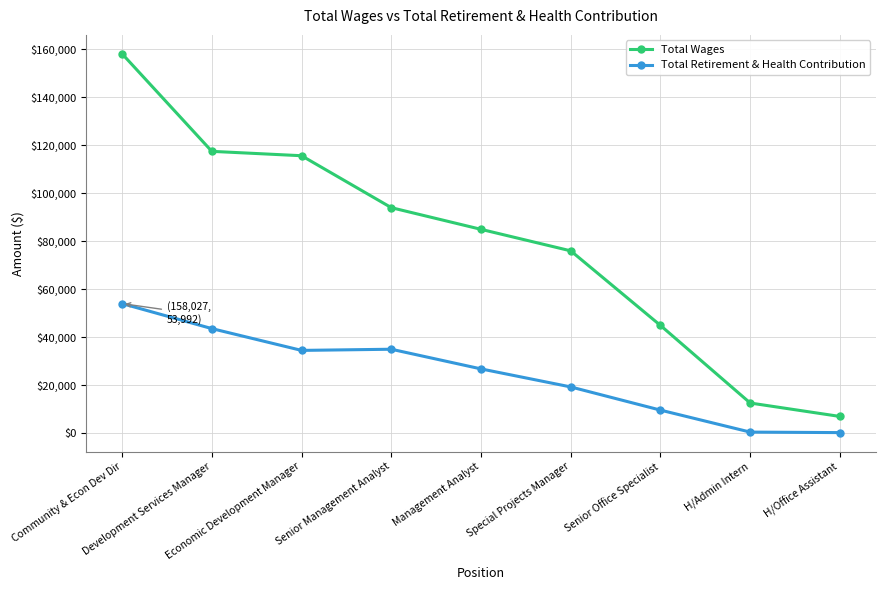

How many values in the Total Wages series are below 84924?

4